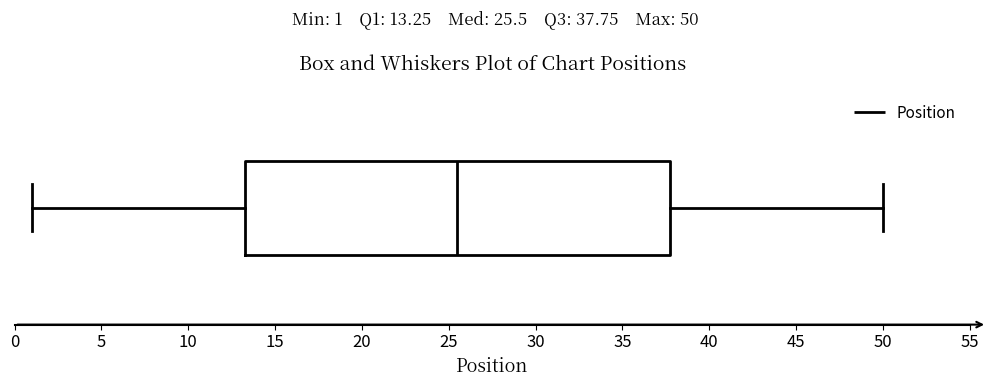

Read this box plot against the x-axis: the position of the median line, the range covered by the box, and the ends of both whiskers. The values are not printed on the chart, so give them approximately, as read against the axis.

median 25.5, box 13.5 to 38.0, whiskers 1.0 to 50.0